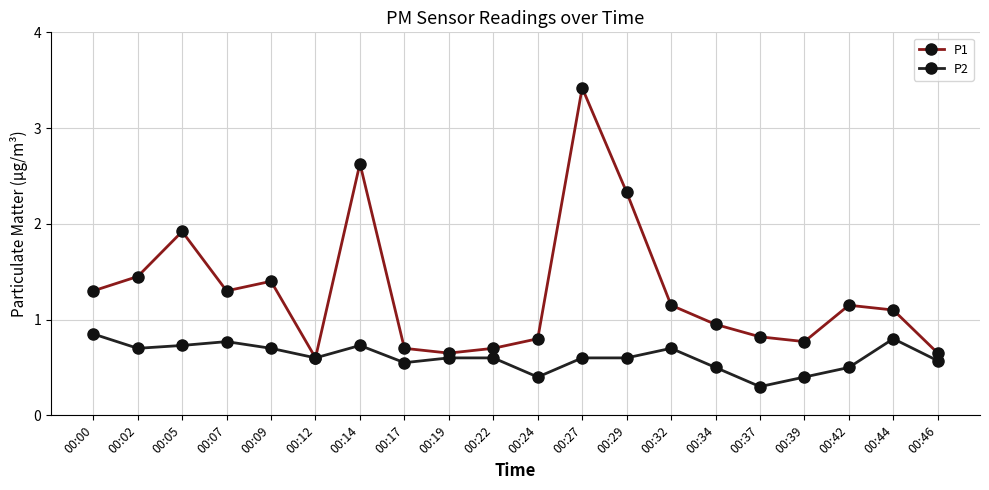

Which series changed the most between 00:27 and 00:32?

P1